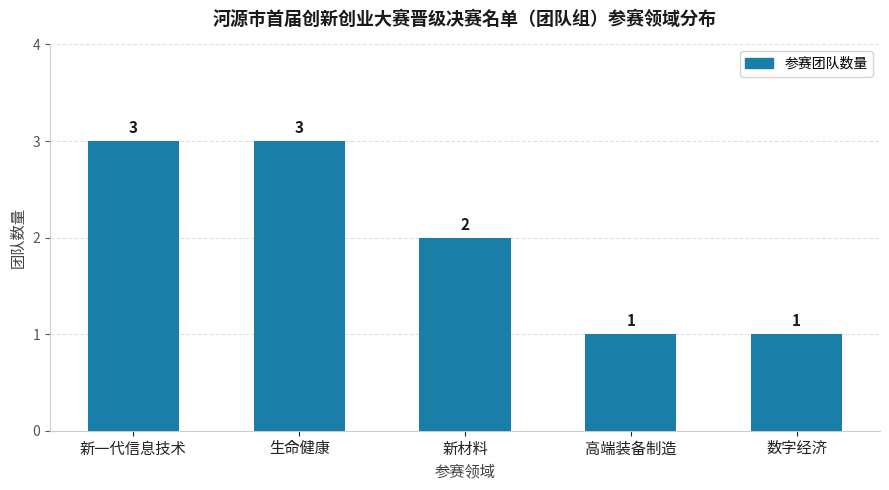

What is the difference between the maximum and minimum values?

2